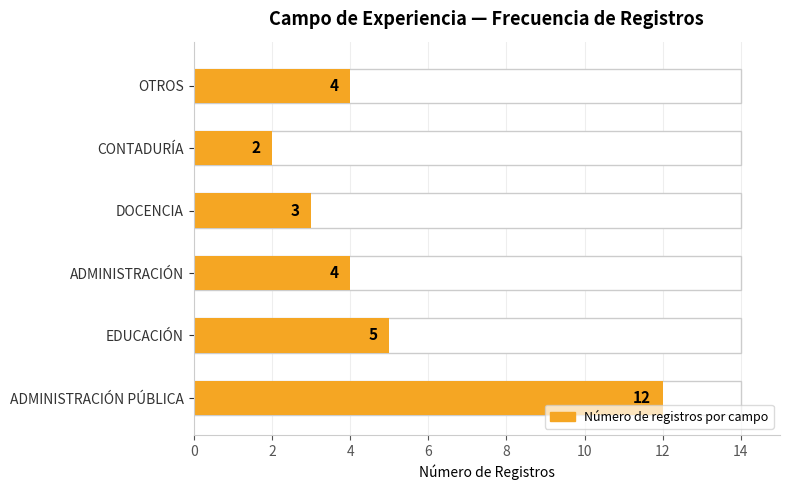

What is the smallest value displayed?

2